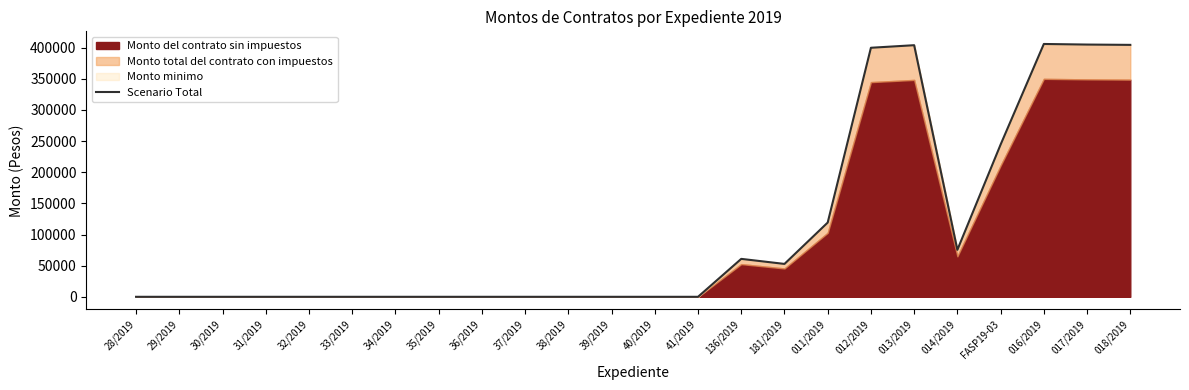

The chart shows a value of 58879.6 at 011/2019. True or false?

False